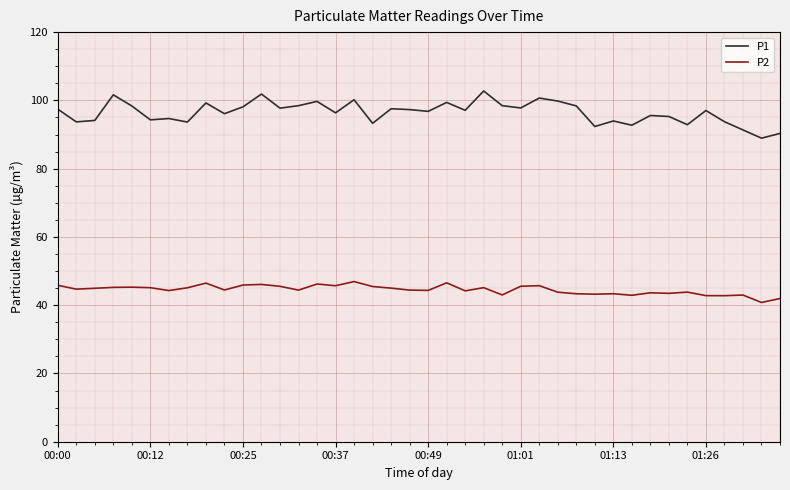

List the series in order of their peak value, lowest first.

P2, P1